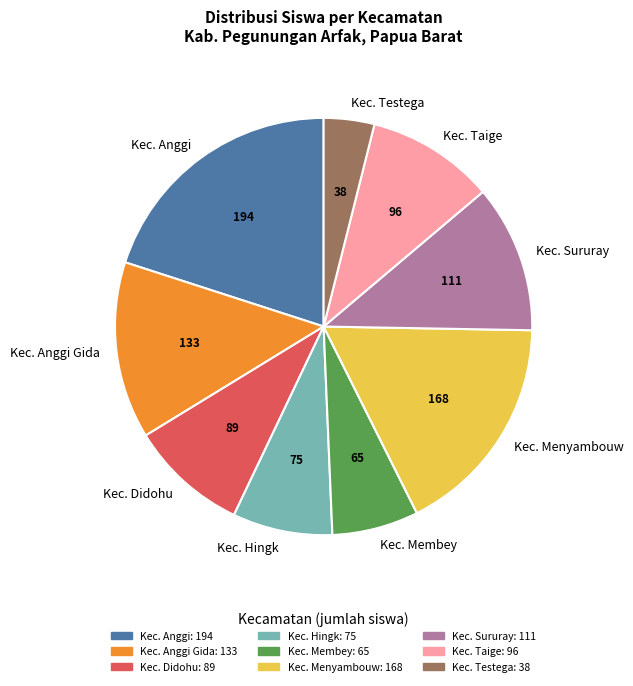

What is the smallest slice in the pie chart?

Kec. Testega